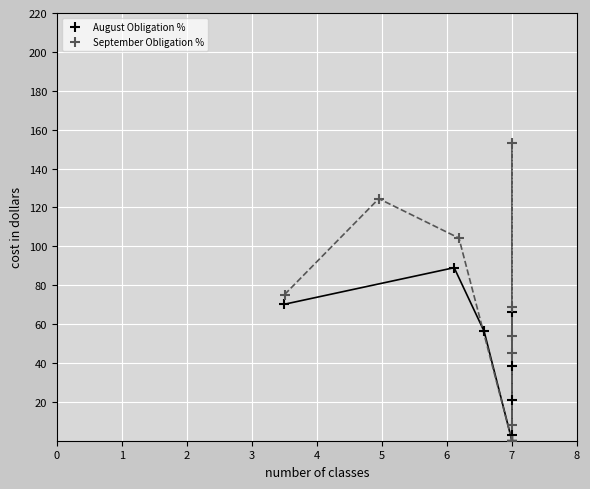

Which series reaches the maximum Y coordinate?

September Obligation %